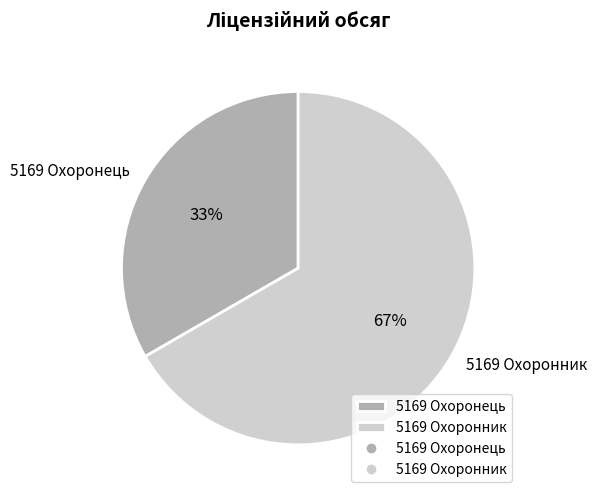

Is it true that 5169 Охоронник is 55% of the pie?

False